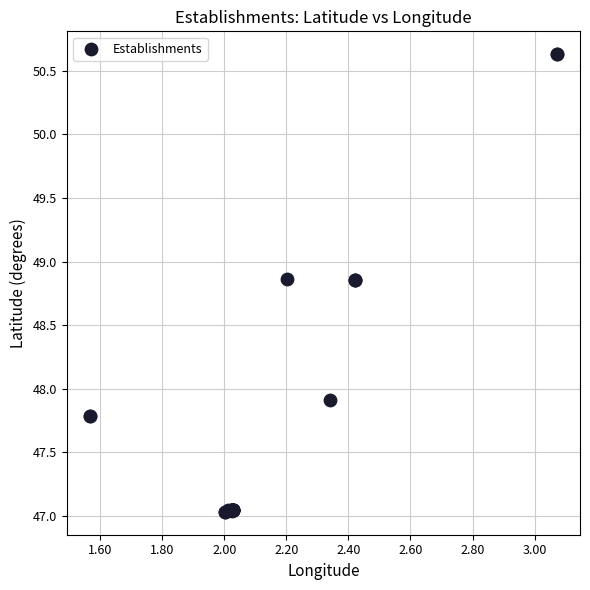

What Y value in the scatter plot is closest to 48?

47.9